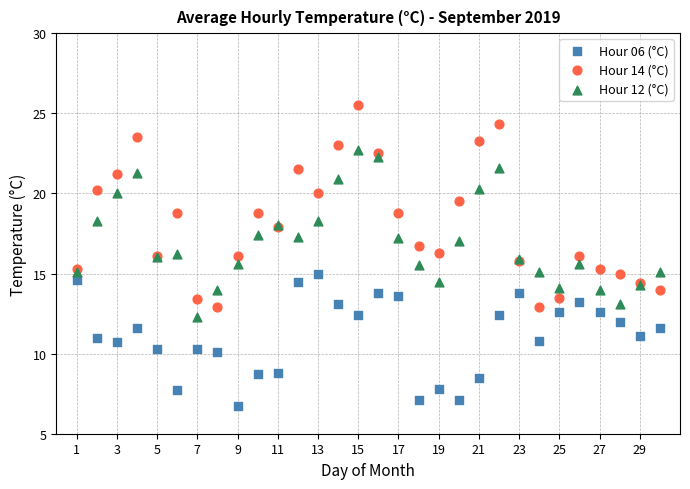

What are all the series names shown in the legend?

Hour 06 (°C), Hour 14 (°C), Hour 12 (°C)